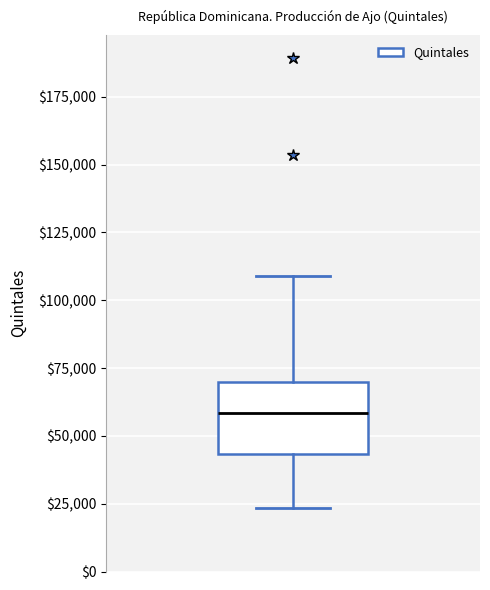

Where does the upper whisker of the box end on the y-axis? The values are not printed on the chart, so give them approximately, as read against the axis.

110000